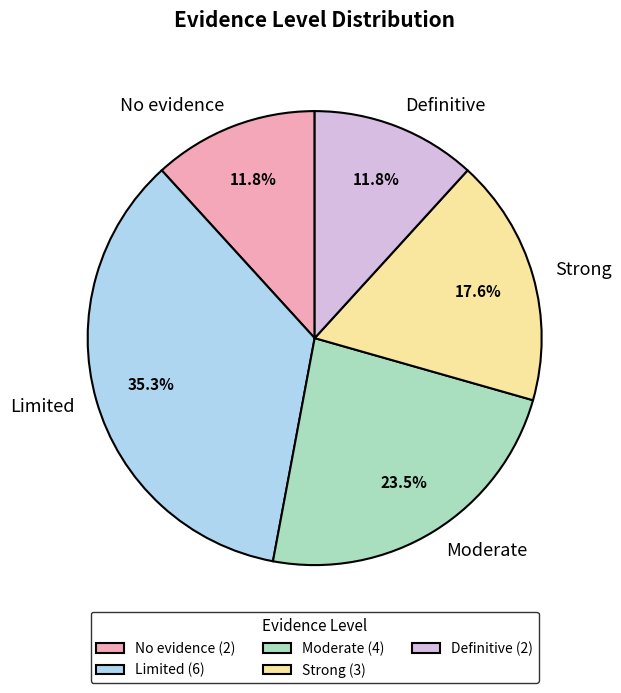

To the nearest percent, what portion does Definitive represent?

12%